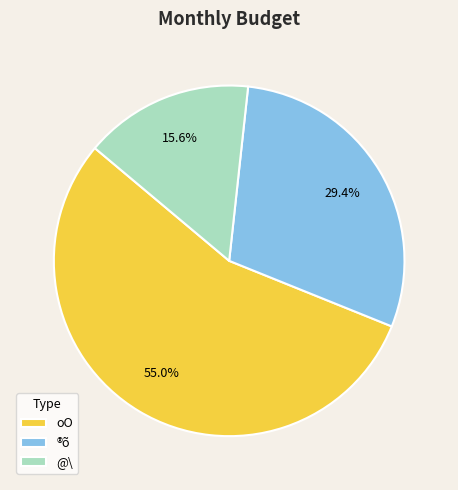

What percentage is NOT represented by @\?

84.4%